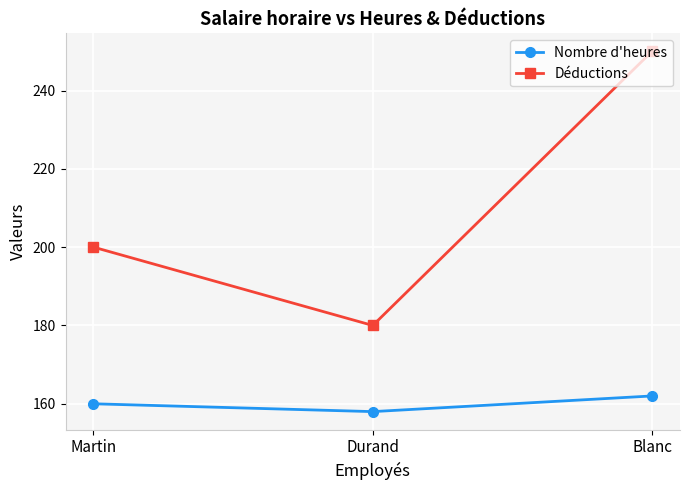

What is the difference between the Nombre d'heures values at Blanc and Martin?

2